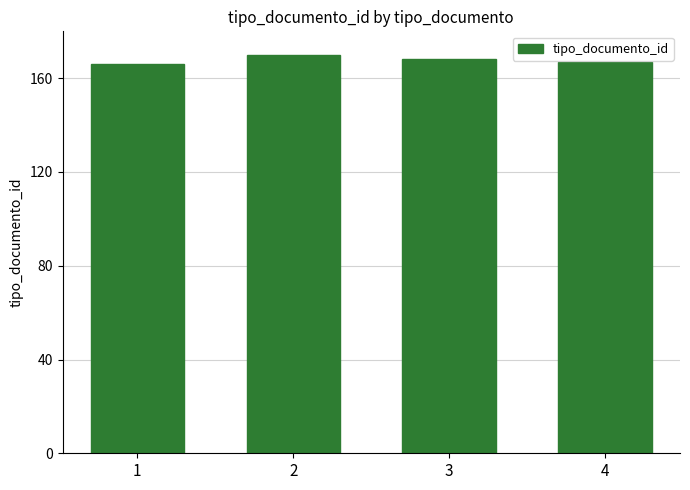

What is the maximum value shown in the chart?

170